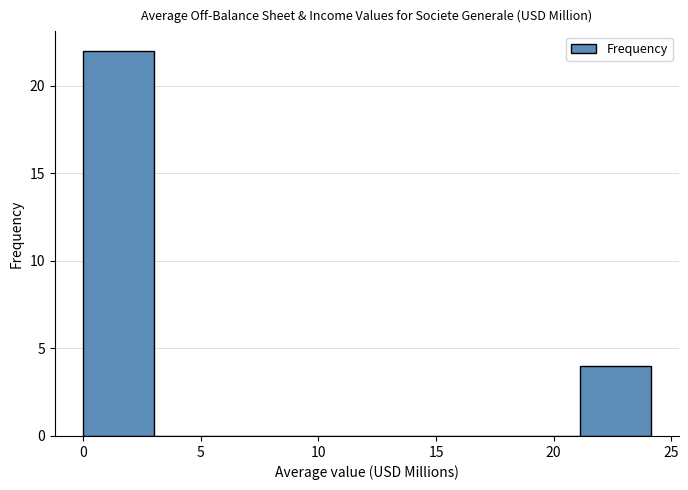

Over which range of the x-axis is the bar tallest?

0 to 3